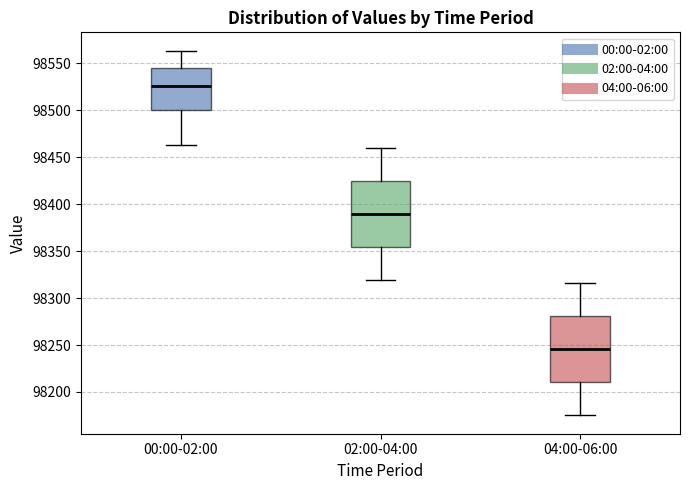

Where does the median line of the box for 02:00-04:00 sit on the y-axis? The values are not printed on the chart, so give them approximately, as read against the axis.

98390